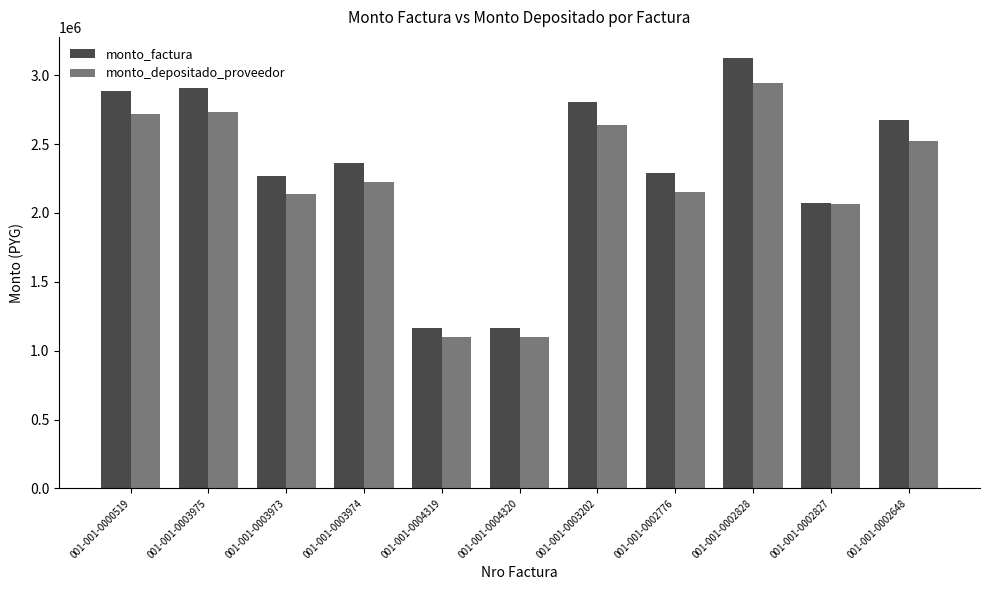

What is the average value of the monto_depositado_proveedor series?

2211956